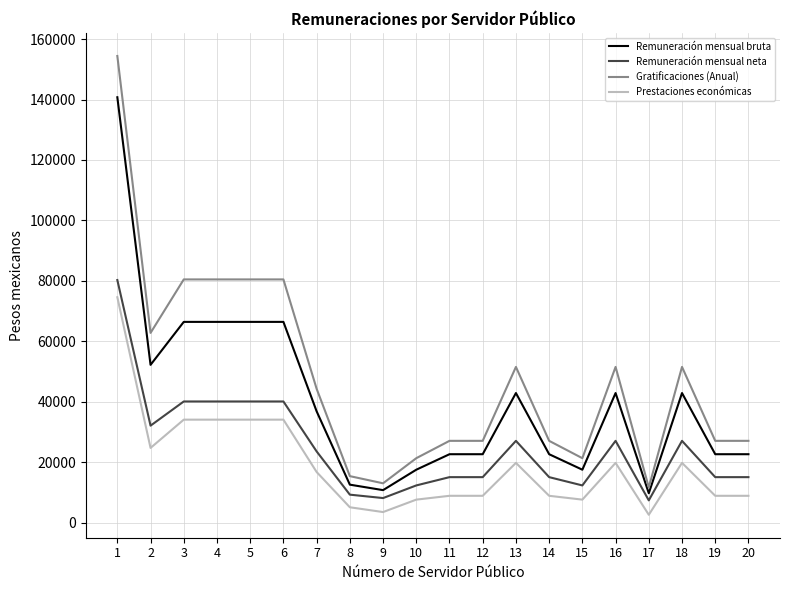

What is the difference between the second highest and minimum values in the Remuneración mensual bruta series?

56690.5